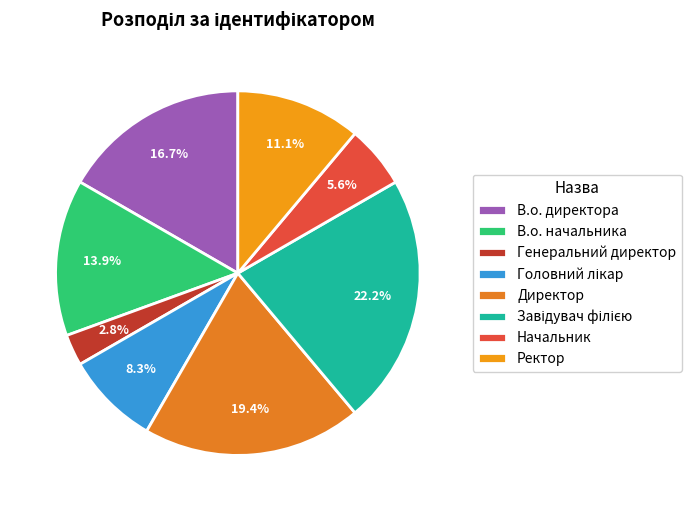

Does any single category account for the majority?

No